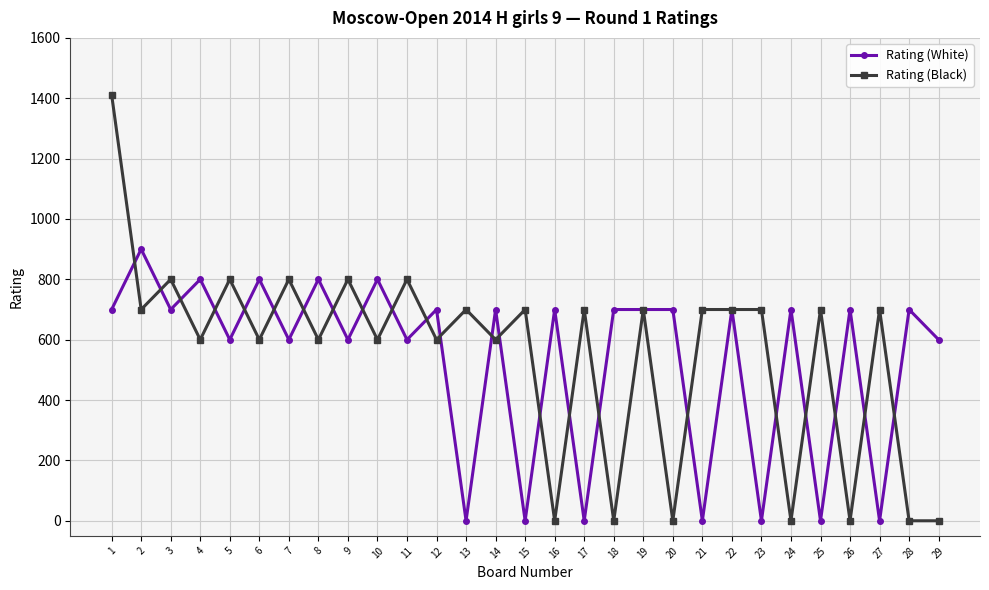

How many values in the Rating (White) series are below 700?

12